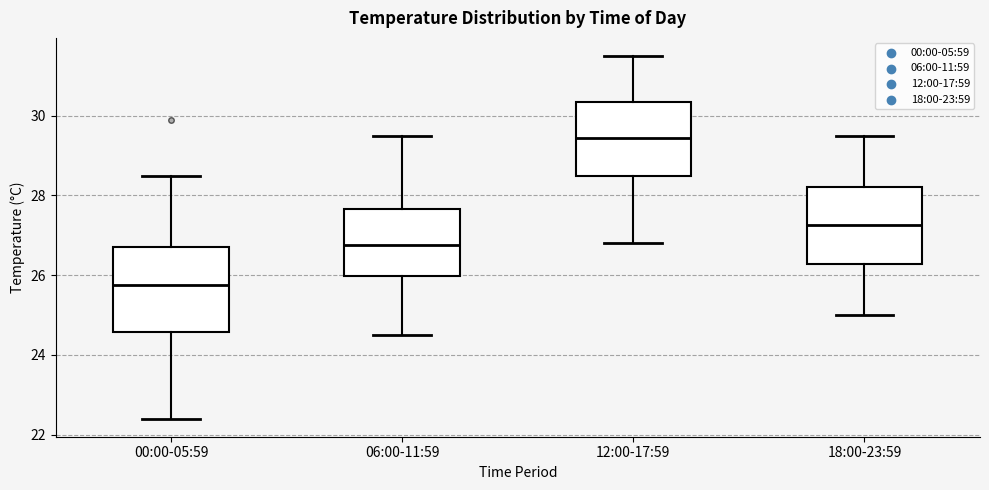

Which box's median line is the lowest?

00:00-05:59